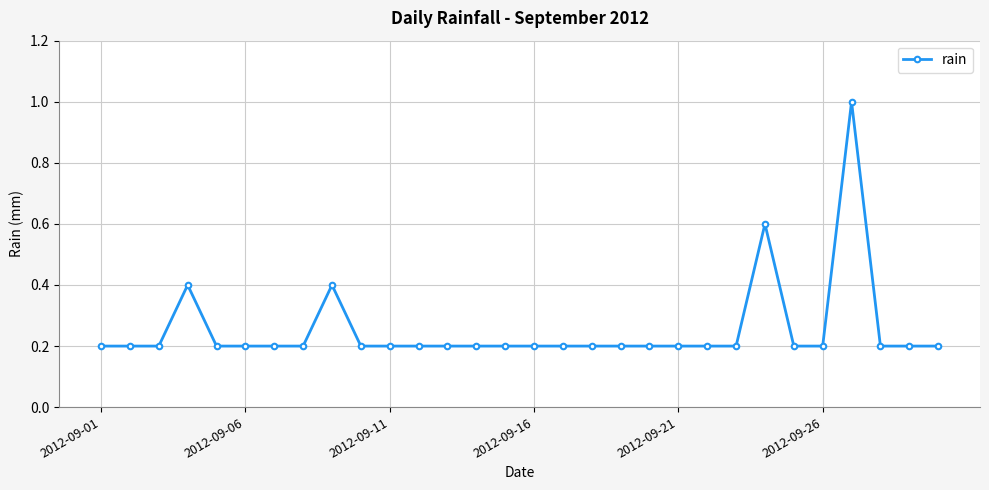

What is the sum of all values?

7.6